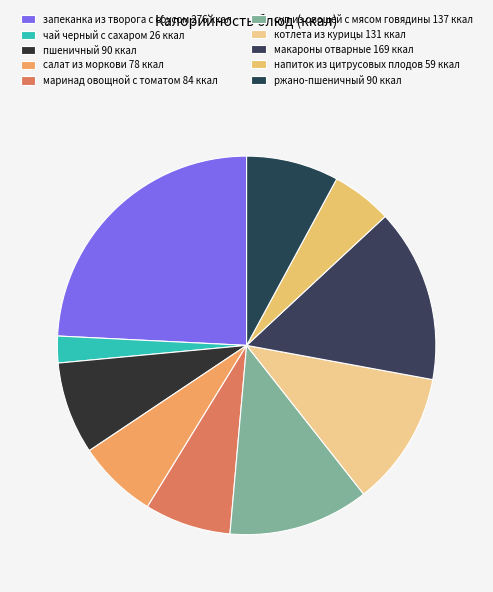

To the nearest percent, what is the average slice percentage?

10%